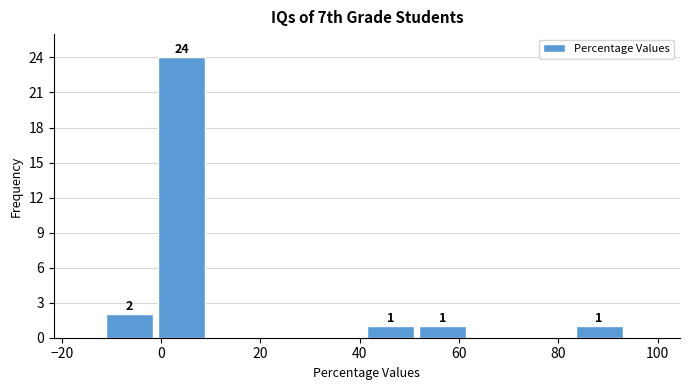

Over which range of the x-axis is the bar tallest?

0 to 10